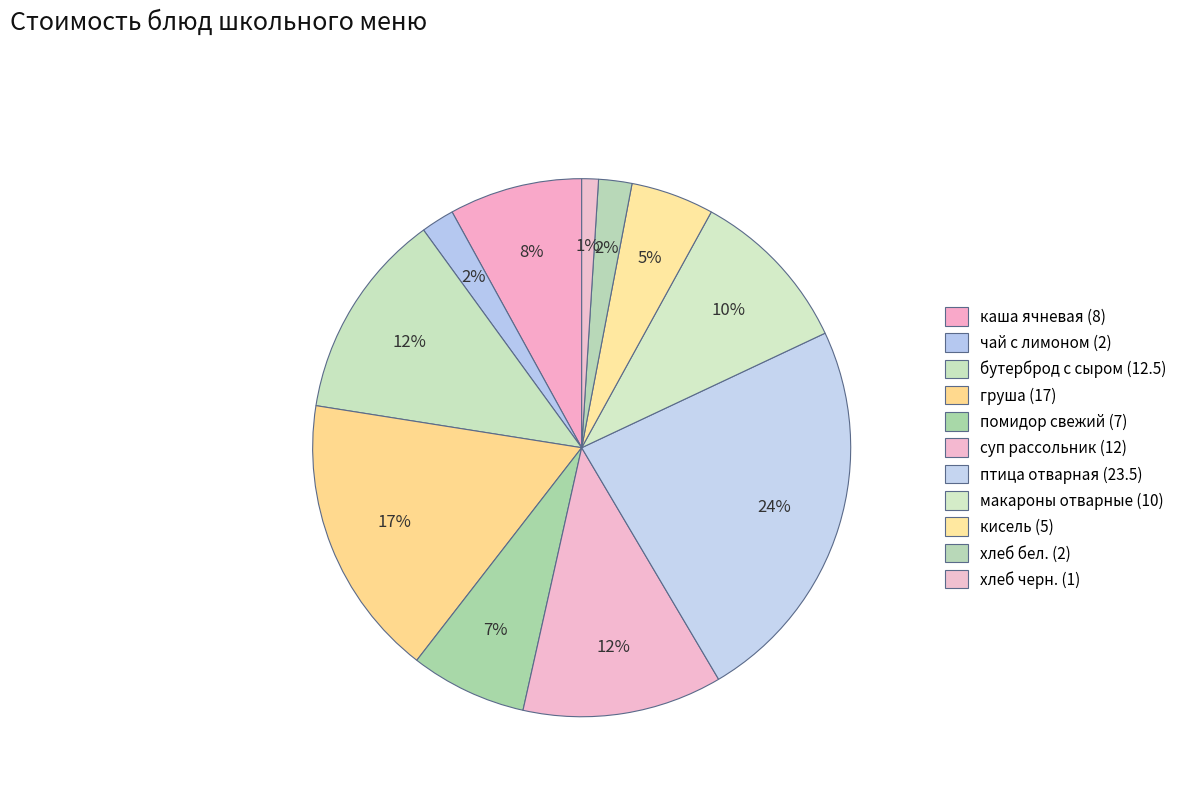

Does хлеб черн. represent more than half of the total?

No